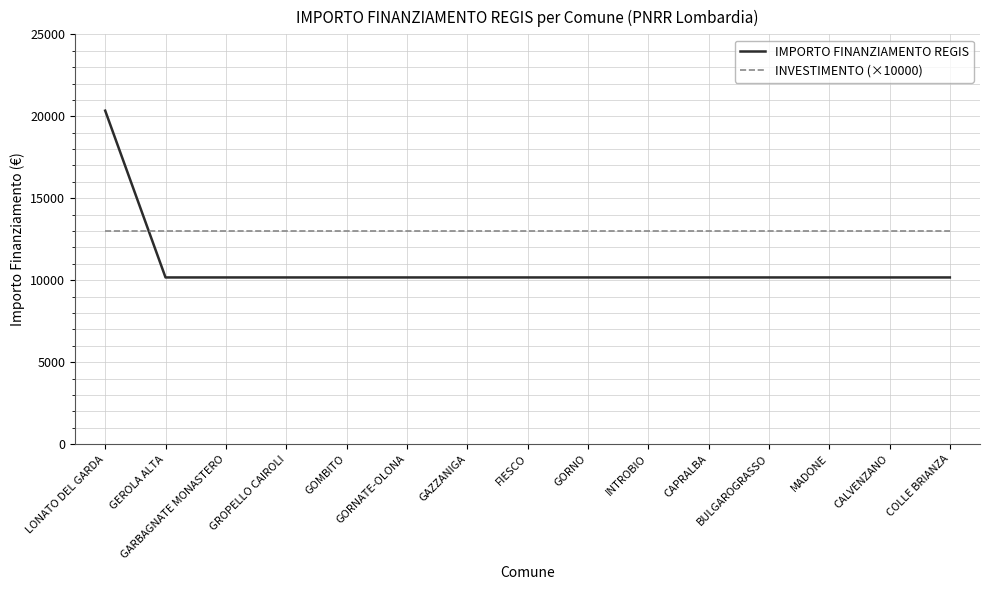

What is the average value of the IMPORTO FINANZIAMENTO REGIS series?

10850